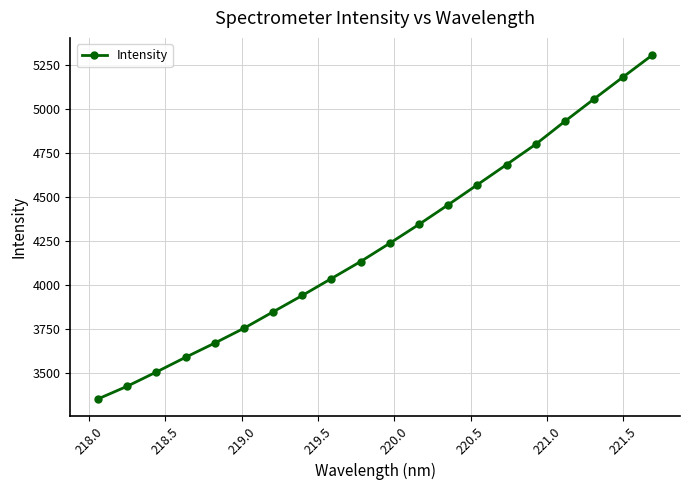

True or false: there are more than 0 points higher than both neighbors.

False